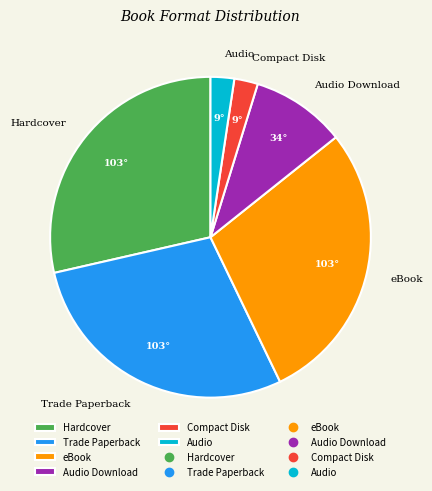

Approximately how many times larger is the value at Trade Paperback compared to Audio?

12.0